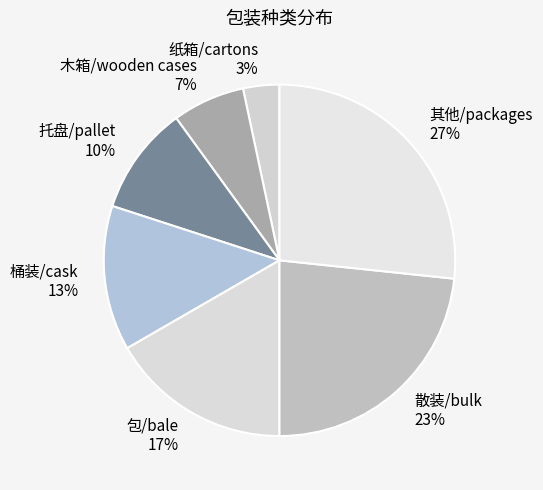

Between 散装/bulk and 包/bale, which is larger?

散装/bulk